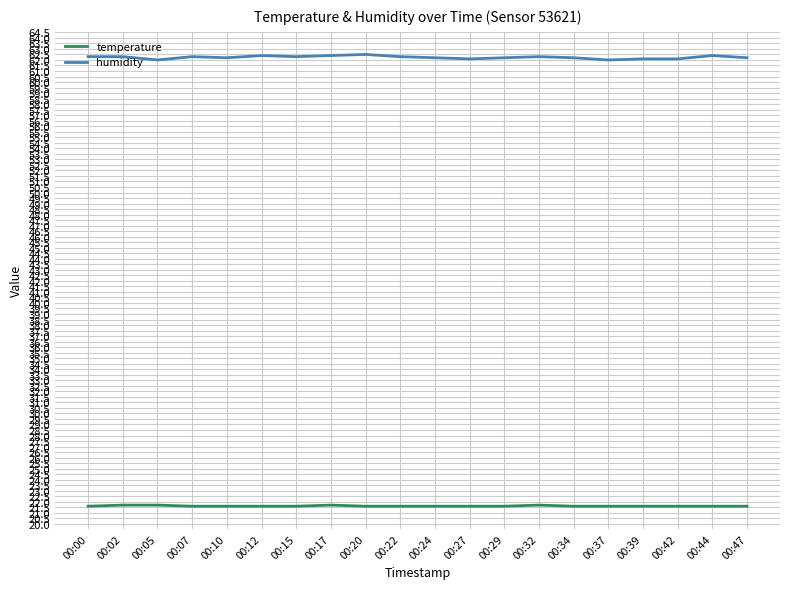

True or false: humidity and temperature intersect in this chart.

False